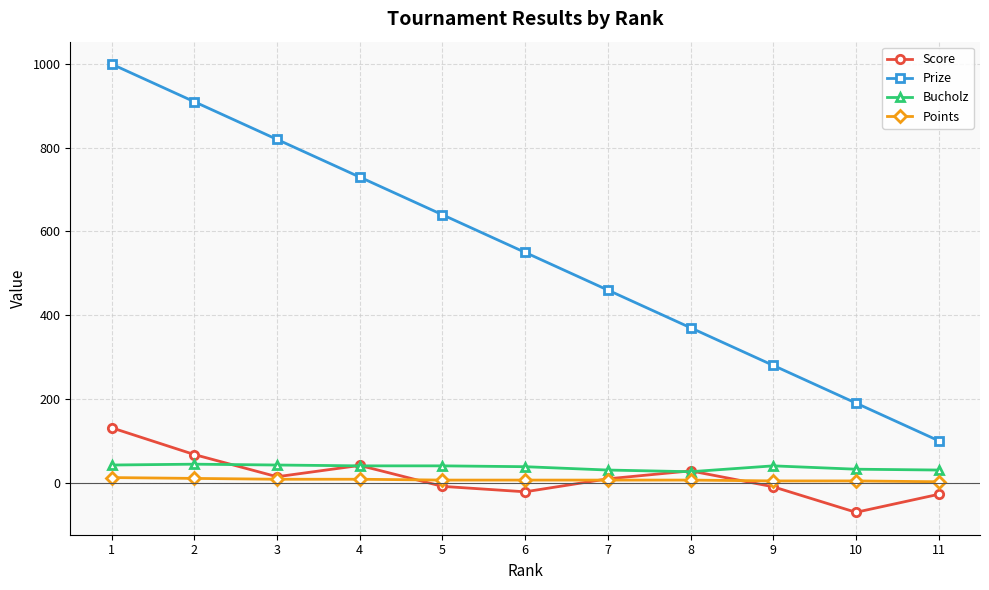

The value of Prize at 8 is 370. True or false?

True